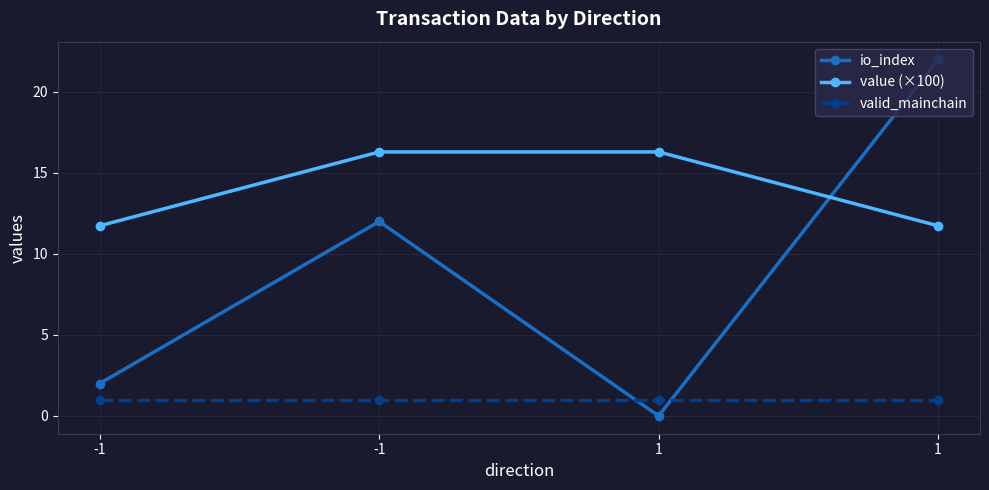

What is the total value across all series at -1?

14.7